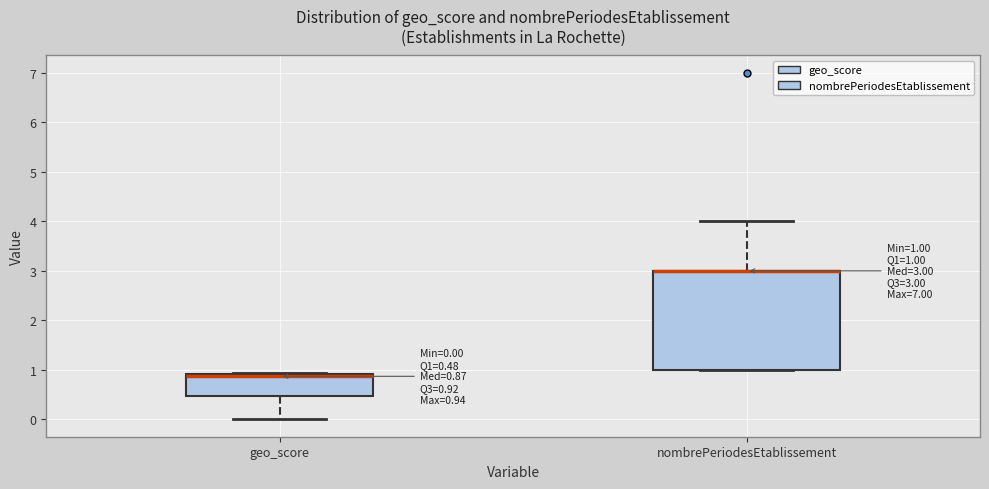

Which box is the tallest, from its lower edge to its upper edge?

nombrePeriodesEtablissement